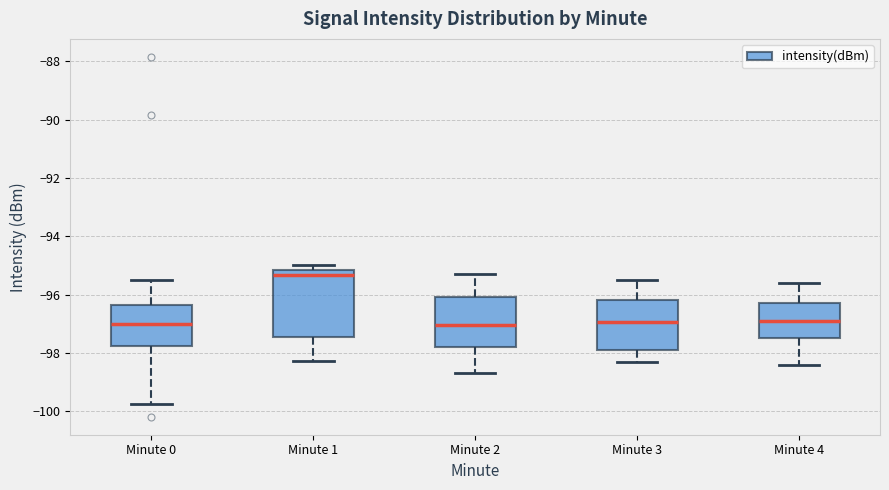

Where does the median line of the box for Minute 3 sit on the y-axis? The values are not printed on the chart, so give them approximately, as read against the axis.

-97.0